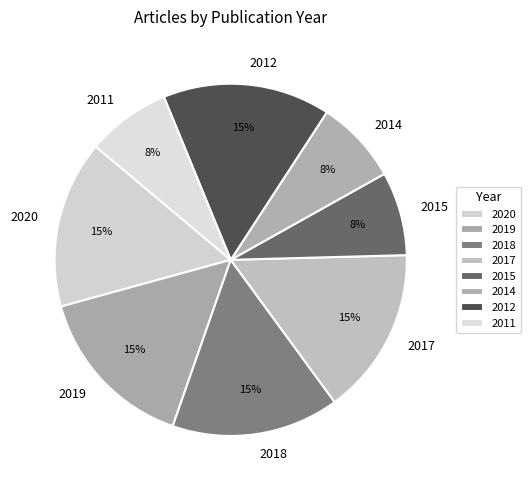

Combined, do 2012 and 2015 account for over 50%?

No